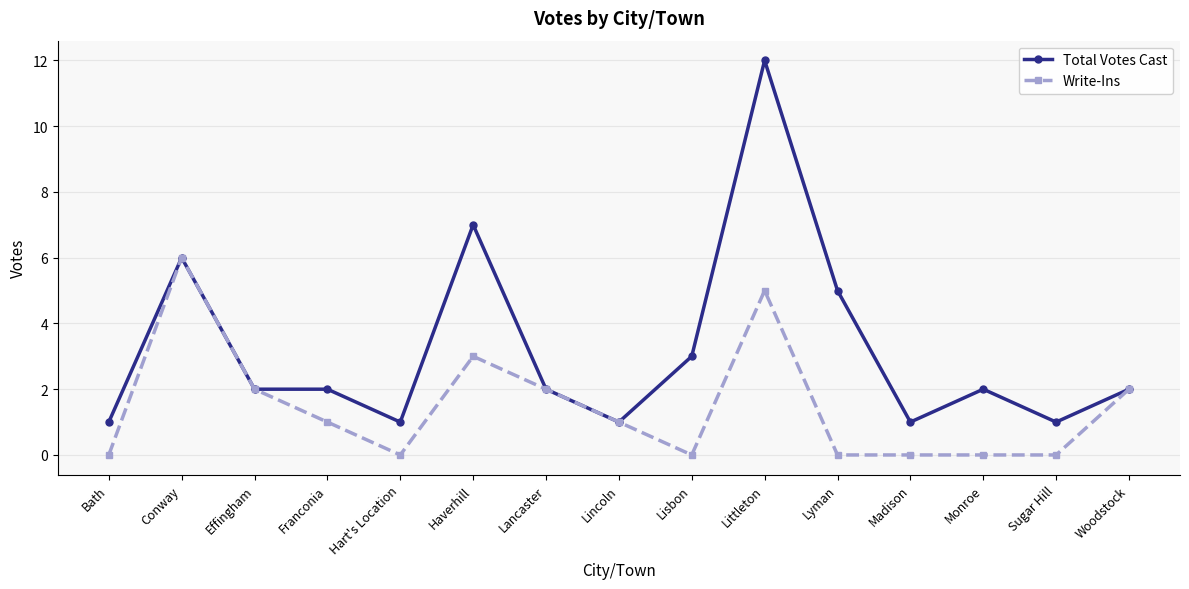

Reading left to right, what are all the values shown in this chart?

Total Votes Cast: 1	6	2	2	1	7	2	1	3	12	5	1	2	1	2
Write-Ins: 0	6	2	1	0	3	2	1	0	5	0	0	0	0	2